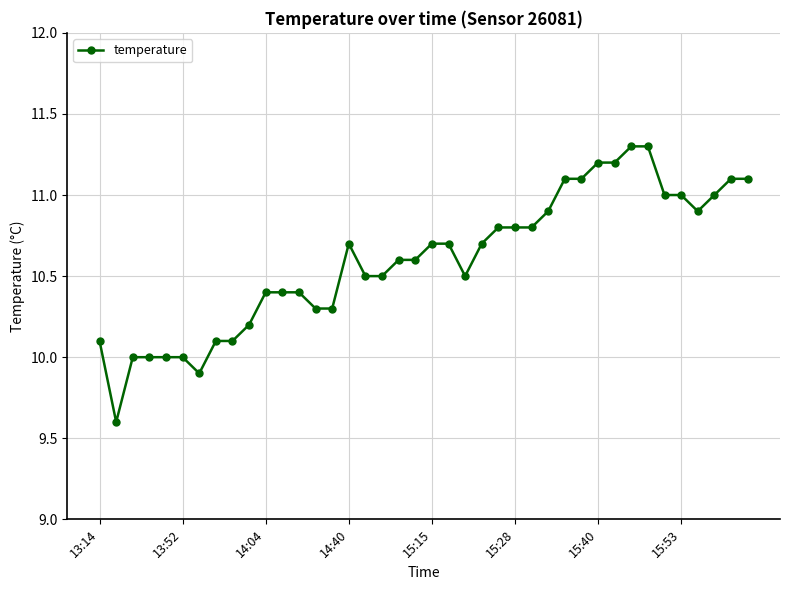

What is the greatest value displayed?

11.3